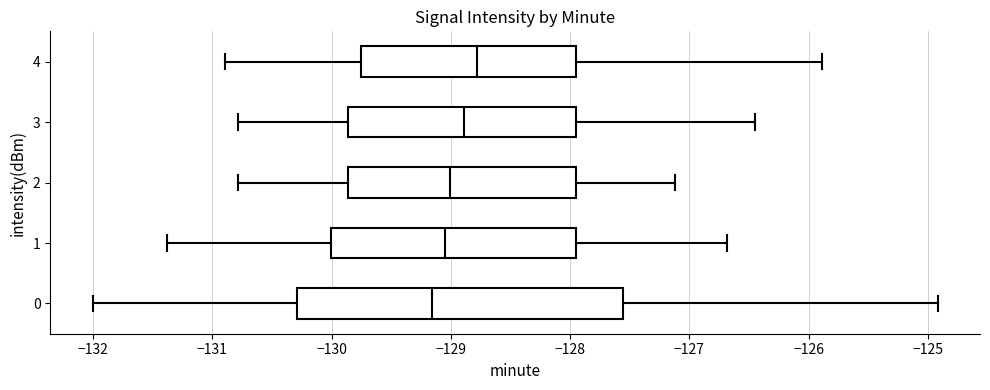

Reading bottom to top, transcribe this box plot: for each box, give where its median line is, the range the box spans, and where its two whiskers end, as read against the x-axis. The values are not printed on the chart, so give them approximately, as read against the axis.

0: median -129.2, box -130.3 to -127.6, whiskers -132.0 to -124.9
1: median -129.0, box -130.0 to -127.9, whiskers -131.4 to -126.7
2: median -129.0, box -129.9 to -127.9, whiskers -130.8 to -127.1
3: median -128.9, box -129.9 to -127.9, whiskers -130.8 to -126.4
4: median -128.8, box -129.8 to -127.9, whiskers -130.9 to -125.9